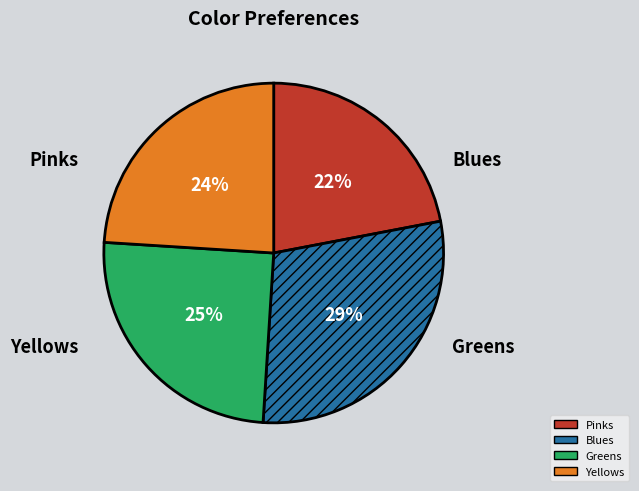

Is there any slice that represents more than half of the pie?

No